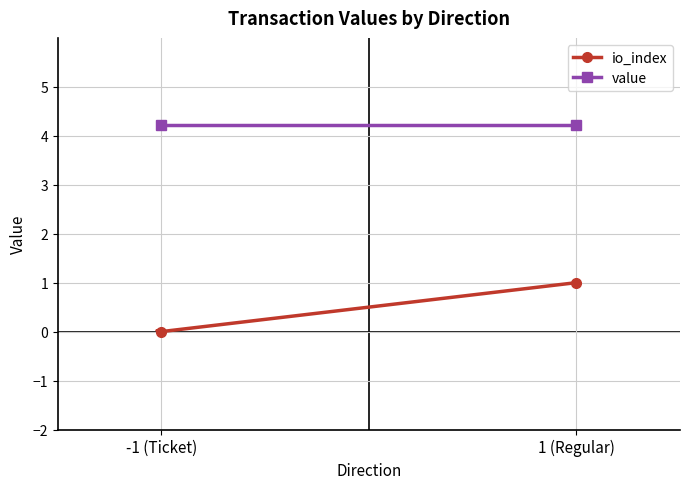

List the series in order of their peak value, lowest first.

io_index, value